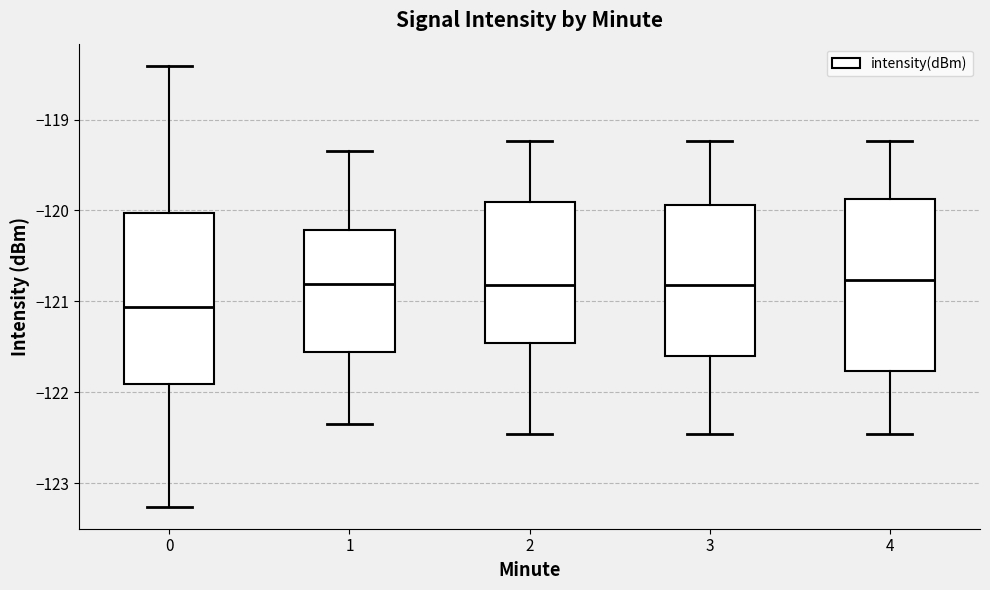

Where is the lower edge of the box at x = 1 on the y-axis? The values are not printed on the chart, so give them approximately, as read against the axis.

-121.6